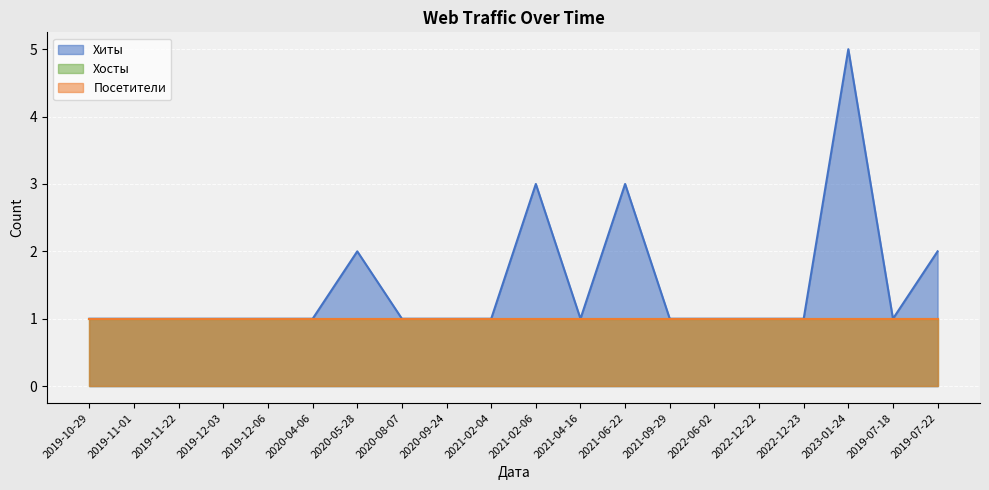

What is the difference between the maximum and minimum values in the Хиты series?

4